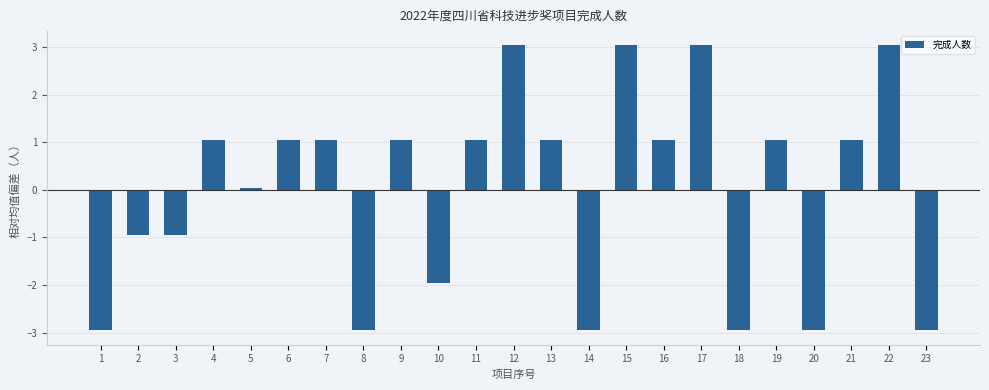

How many negative values are there?

9